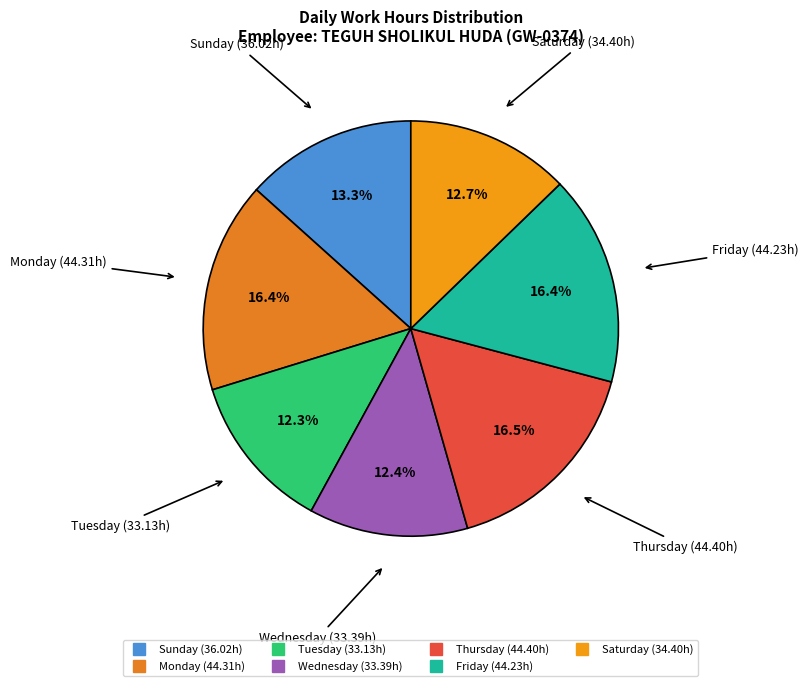

Count the number of slices in the pie.

7